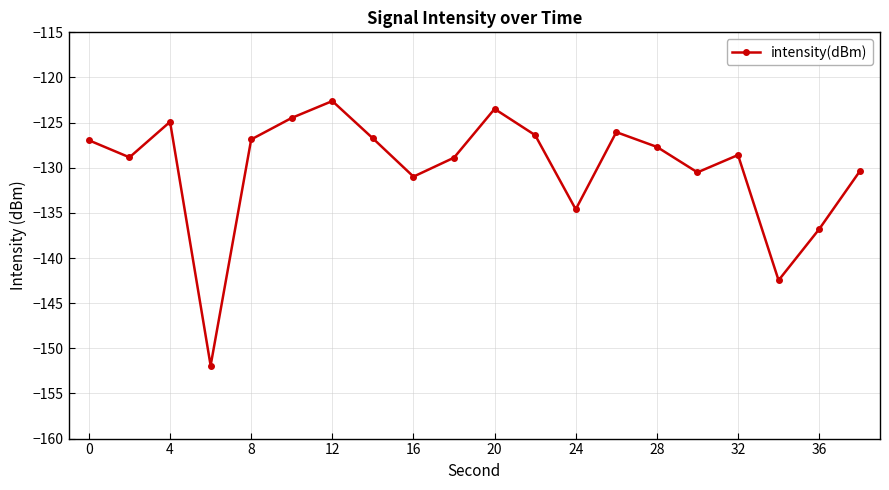

What is the difference between the maximum and second lowest values?

19.9